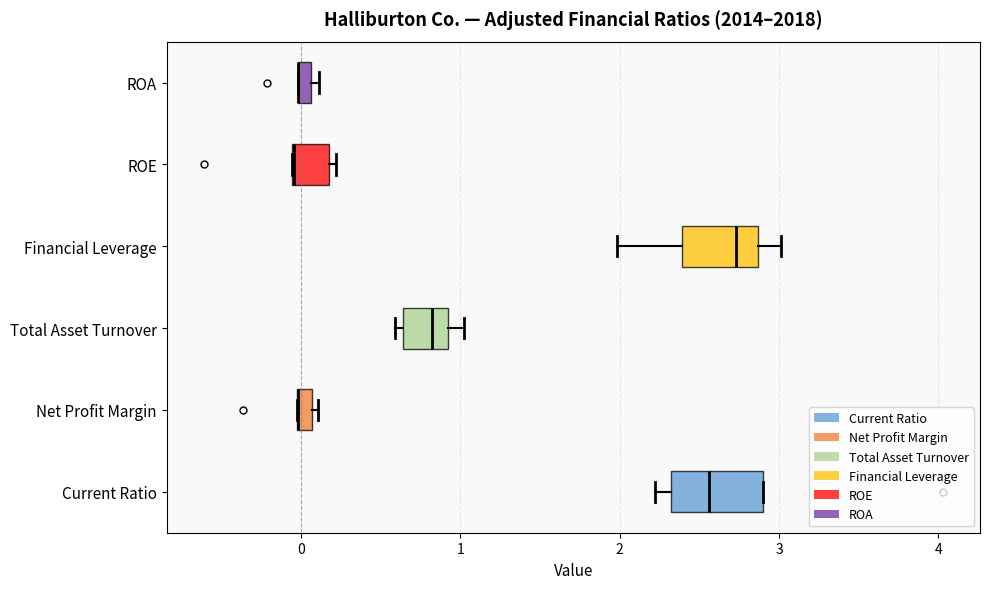

Comparing the boxes themselves (not the whiskers), which one is the widest?

Current Ratio